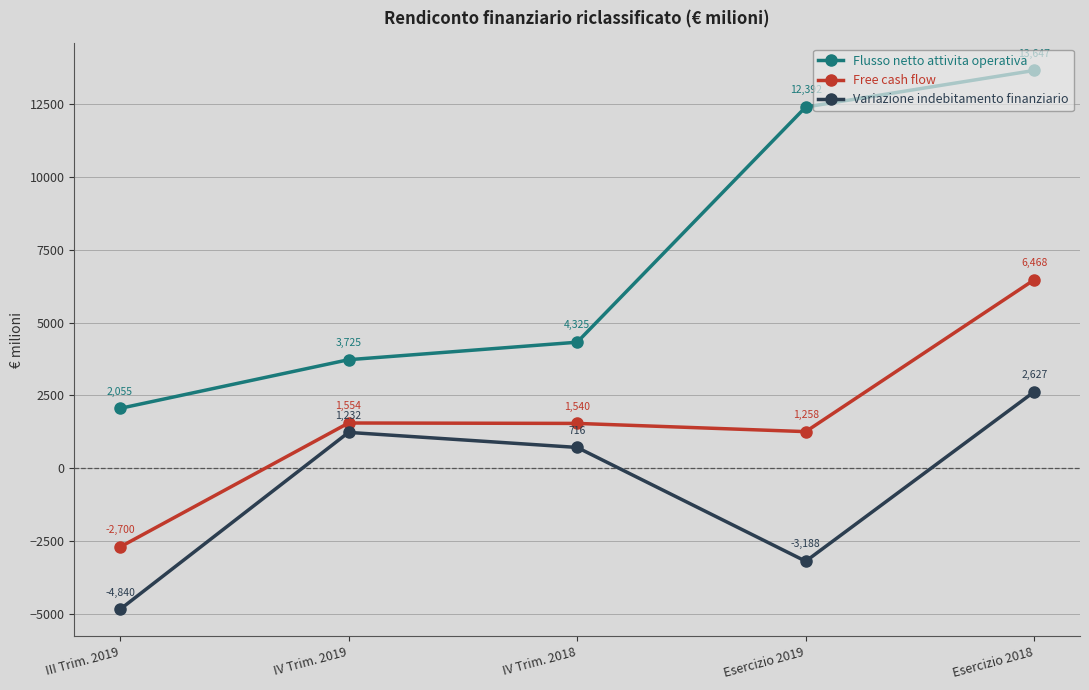

What is the smallest value displayed?

-4840